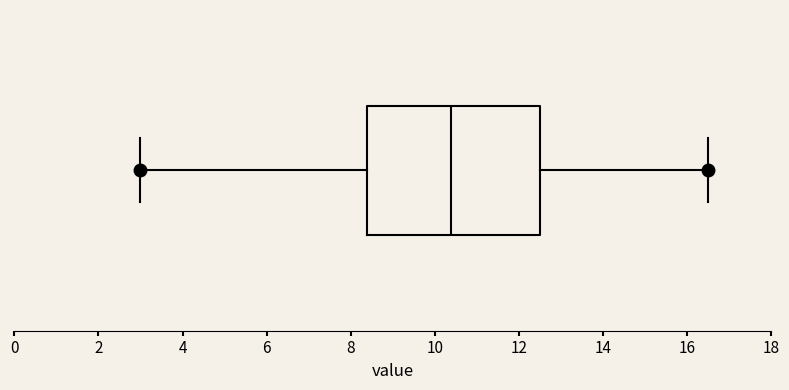

Transcribe this box plot: give where the median line is, the range the box spans, and where the two whiskers end, as read against the x-axis. The values are not printed on the chart, so give them approximately, as read against the axis.

median 10.4, box 8.4 to 12.6, whiskers 3.0 to 16.6